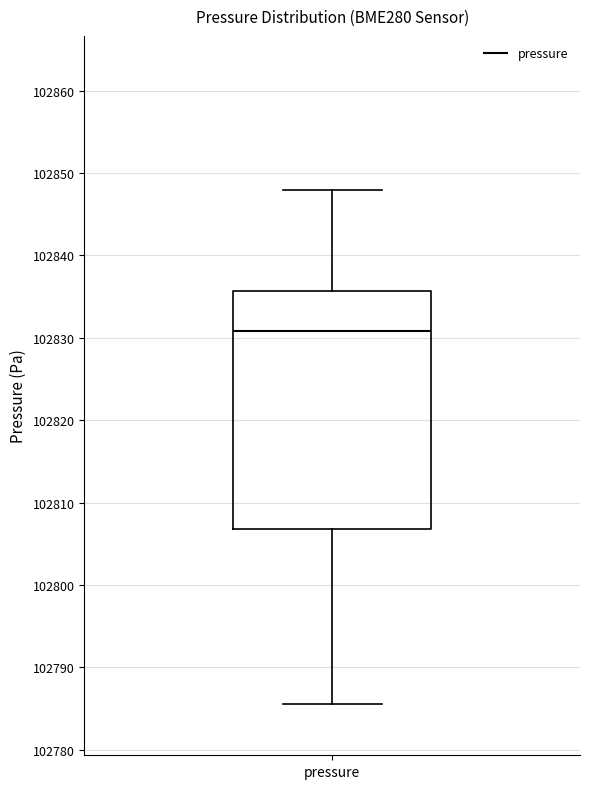

Transcribe this box plot: give where the median line is, the range the box spans, and where the two whiskers end, as read against the y-axis. The values are not printed on the chart, so give them approximately, as read against the axis.

median 102831, box 102807 to 102836, whiskers 102786 to 102848